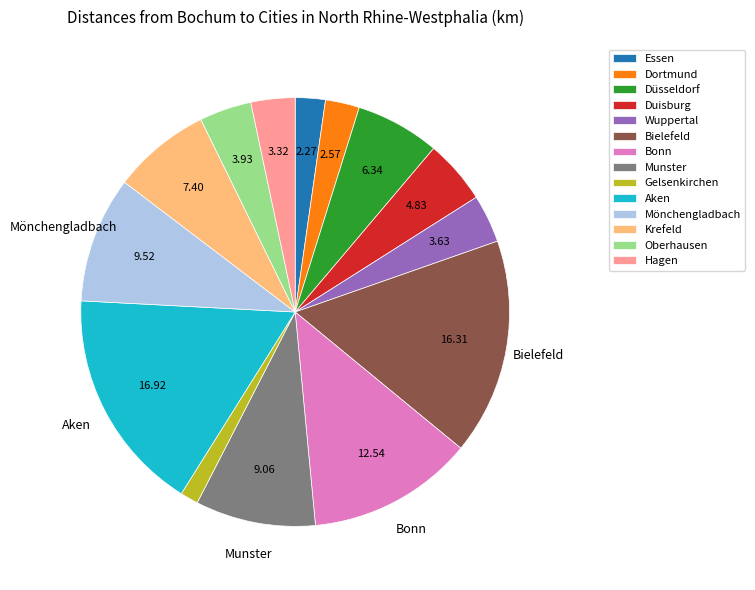

Approximately how many times larger is the value at Bielefeld compared to Düsseldorf?

2.6